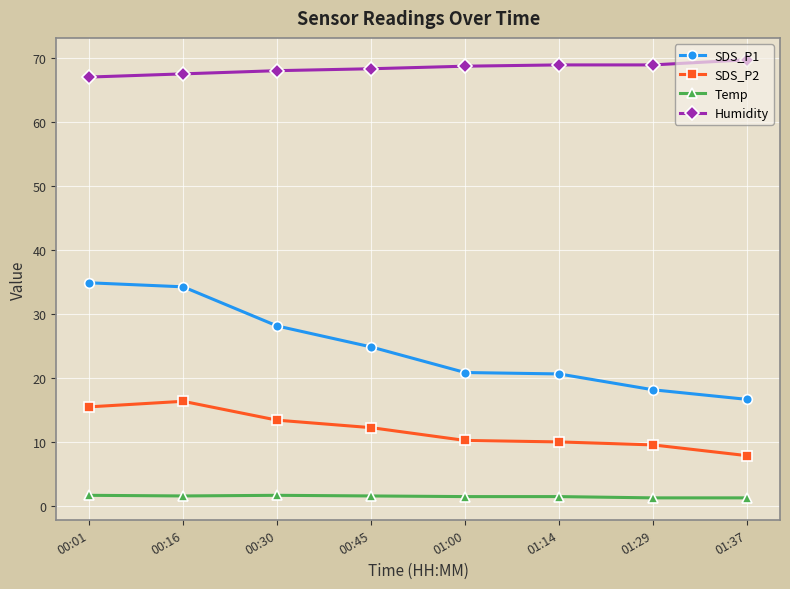

Is it true that Humidity equals 68.9 at 01:14?

True